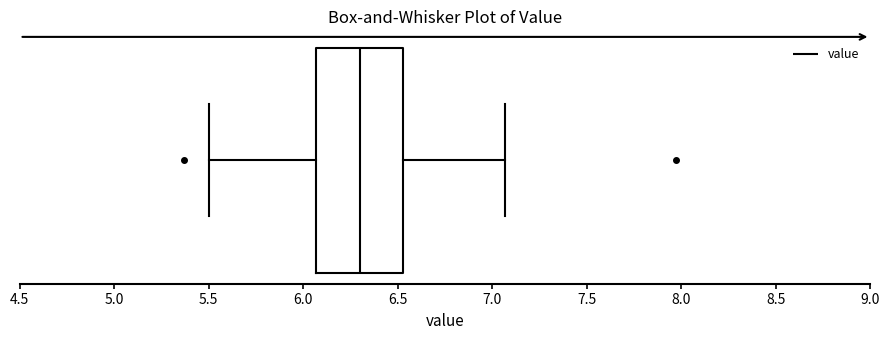

Read this box plot against the x-axis: the position of the median line, the range covered by the box, and the ends of both whiskers. The values are not printed on the chart, so give them approximately, as read against the axis.

median 6.30, box 6.05 to 6.55, whiskers 5.50 to 7.05